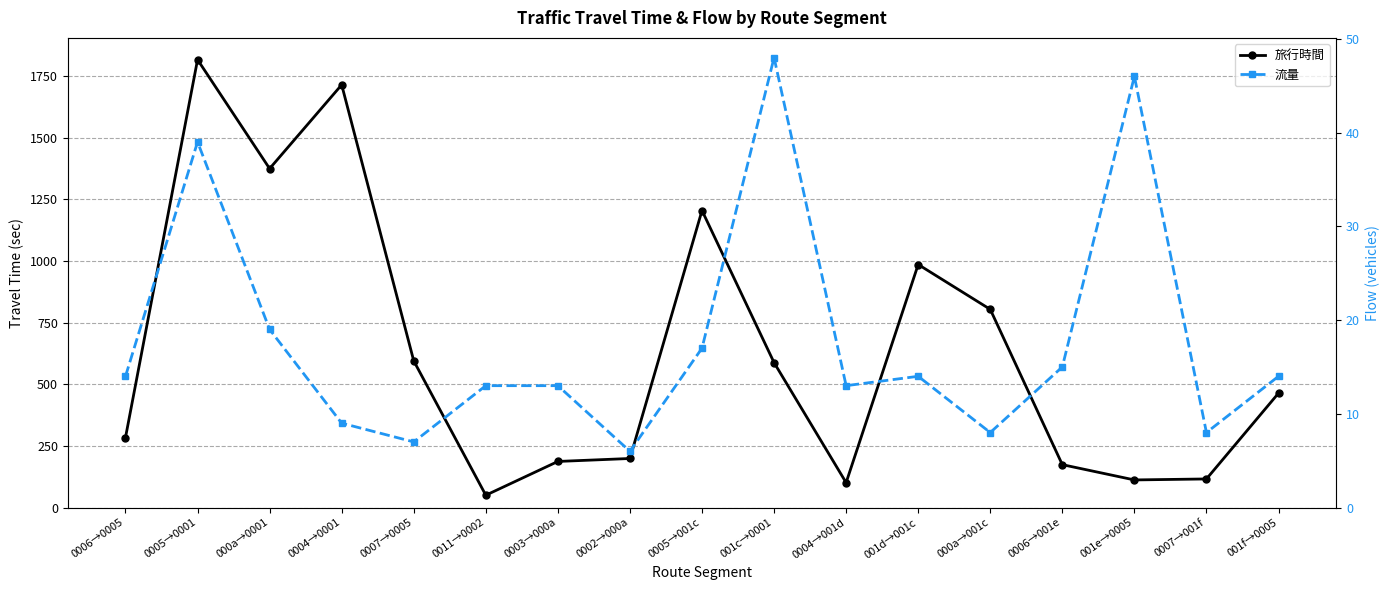

In 旅行時間, how many points are lower than both neighbors (excluding endpoints)?

4